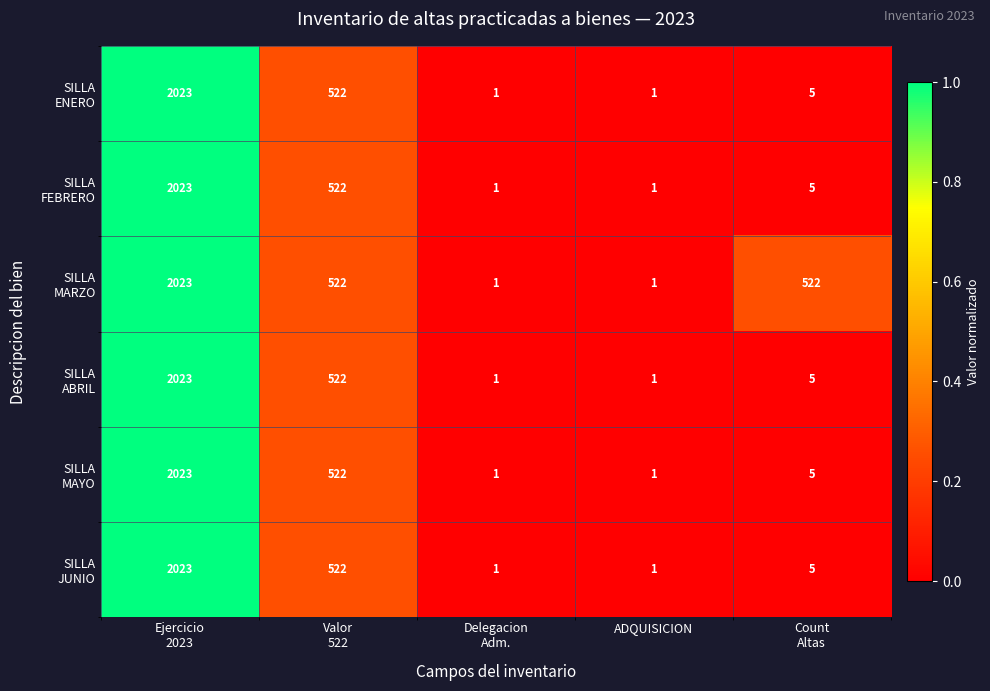

What is the maximum value shown in the chart?

2023